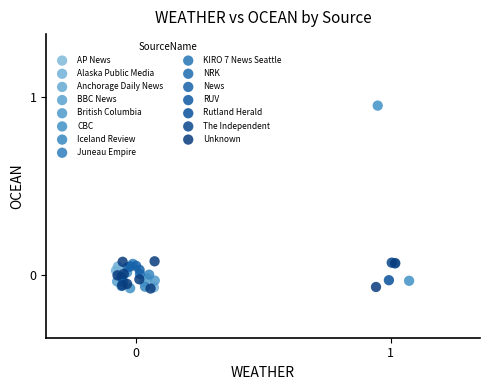

What are all the series names shown in the legend?

AP News, Alaska Public Media, Anchorage Daily News, BBC News, British Columbia, CBC, Iceland Review, Juneau Empire, KIRO 7 News Seattle, NRK, News, RUV, Rutland Herald, The Independent, Unknown